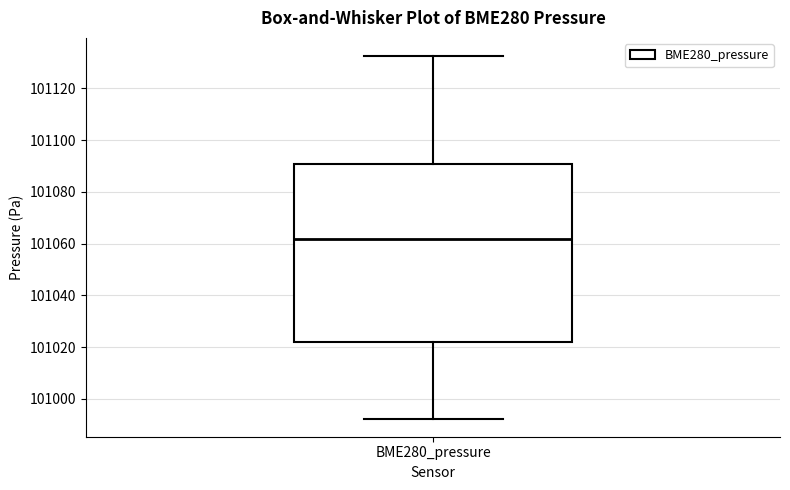

Read this box plot against the y-axis: the position of the median line, the range covered by the box, and the ends of both whiskers. The values are not printed on the chart, so give them approximately, as read against the axis.

median 101062, box 101022 to 101090, whiskers 100992 to 101132